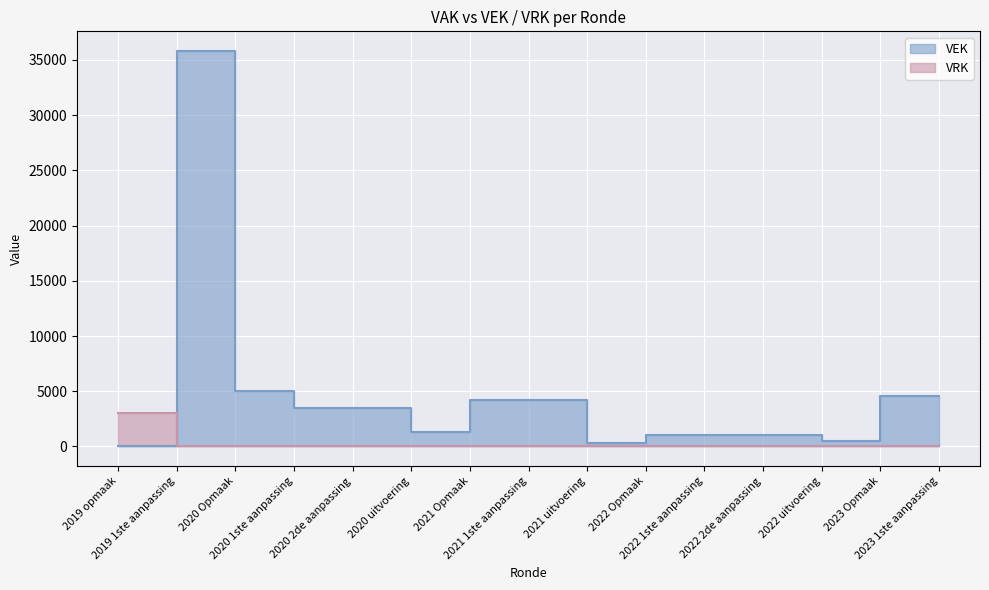

How many values in the VEK series are below 3500?

7